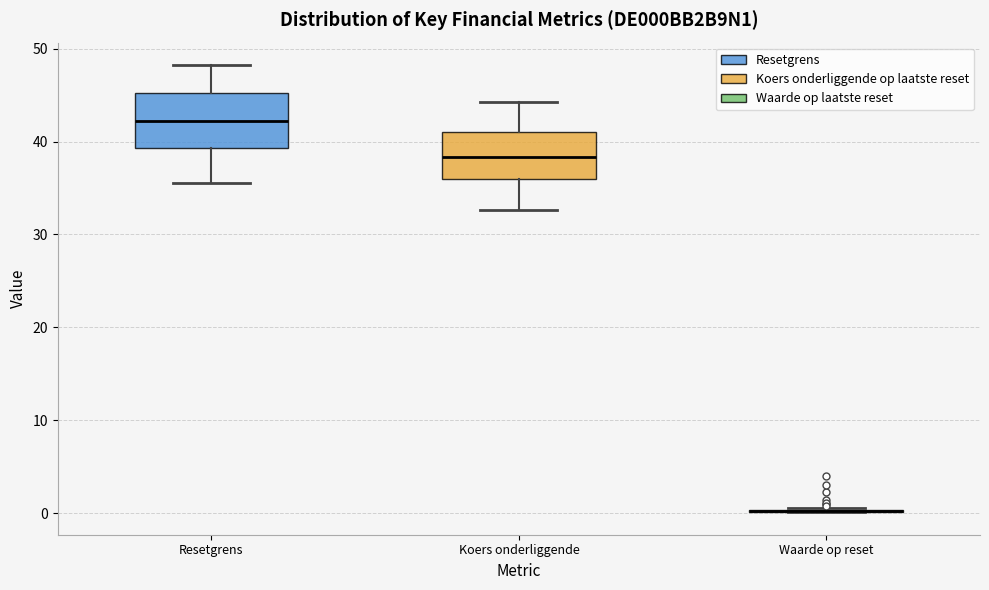

Where does the upper whisker of the box for Koers onderliggende end on the y-axis? The values are not printed on the chart, so give them approximately, as read against the axis.

44